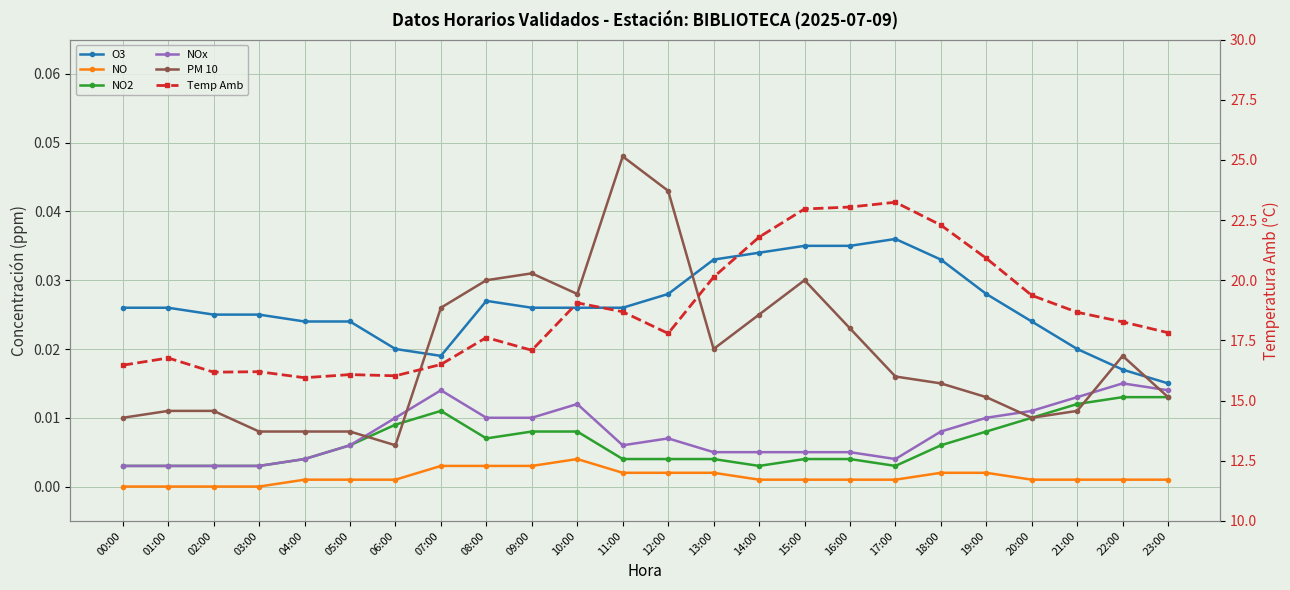

Reading left to right, extract all data points from this chart.

O3: 00:00=0.0	01:00=0.0	02:00=0.0	03:00=0.0	04:00=0.0	05:00=0.0	06:00=0.0	07:00=0.0	08:00=0.0	09:00=0.0	10:00=0.0	11:00=0.0	12:00=0.0	13:00=0.0	14:00=0.0	15:00=0.0	16:00=0.0	17:00=0.0	18:00=0.0	19:00=0.0	20:00=0.0	21:00=0.0	22:00=0.0	23:00=0.0
NO: 00:00=0.0	01:00=0.0	02:00=0.0	03:00=0.0	04:00=0.0	05:00=0.0	06:00=0.0	07:00=0.0	08:00=0.0	09:00=0.0	10:00=0.0	11:00=0.0	12:00=0.0	13:00=0.0	14:00=0.0	15:00=0.0	16:00=0.0	17:00=0.0	18:00=0.0	19:00=0.0	20:00=0.0	21:00=0.0	22:00=0.0	23:00=0.0
NO2: 00:00=0.0	01:00=0.0	02:00=0.0	03:00=0.0	04:00=0.0	05:00=0.0	06:00=0.0	07:00=0.0	08:00=0.0	09:00=0.0	10:00=0.0	11:00=0.0	12:00=0.0	13:00=0.0	14:00=0.0	15:00=0.0	16:00=0.0	17:00=0.0	18:00=0.0	19:00=0.0	20:00=0.0	21:00=0.0	22:00=0.0	23:00=0.0
NOx: 00:00=0.0	01:00=0.0	02:00=0.0	03:00=0.0	04:00=0.0	05:00=0.0	06:00=0.0	07:00=0.0	08:00=0.0	09:00=0.0	10:00=0.0	11:00=0.0	12:00=0.0	13:00=0.0	14:00=0.0	15:00=0.0	16:00=0.0	17:00=0.0	18:00=0.0	19:00=0.0	20:00=0.0	21:00=0.0	22:00=0.0	23:00=0.0
PM 10: 00:00=0.0	01:00=0.0	02:00=0.0	03:00=0.0	04:00=0.0	05:00=0.0	06:00=0.0	07:00=0.0	08:00=0.0	09:00=0.0	10:00=0.0	11:00=0.0	12:00=0.0	13:00=0.0	14:00=0.0	15:00=0.0	16:00=0.0	17:00=0.0	18:00=0.0	19:00=0.0	20:00=0.0	21:00=0.0	22:00=0.0	23:00=0.0
Temp Amb: 00:00=16.5	01:00=16.8	02:00=16.2	03:00=16.2	04:00=15.9	05:00=16.1	06:00=16.0	07:00=16.5	08:00=17.6	09:00=17.1	10:00=19.1	11:00=18.7	12:00=17.8	13:00=20.1	14:00=21.8	15:00=23.0	16:00=23.0	17:00=23.2	18:00=22.3	19:00=20.9	20:00=19.4	21:00=18.7	22:00=18.3	23:00=17.8